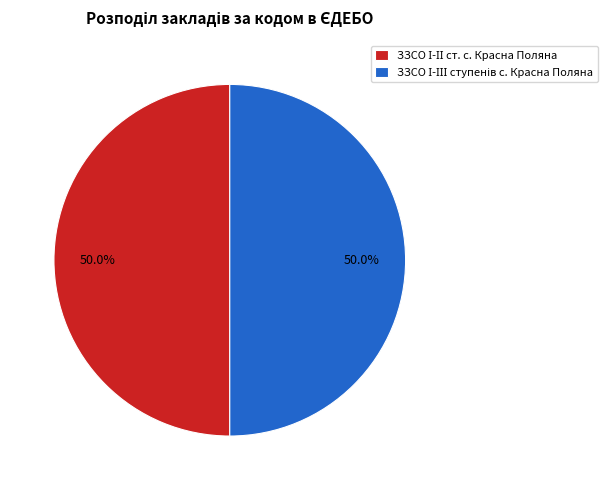

How many slices are in this pie chart?

2